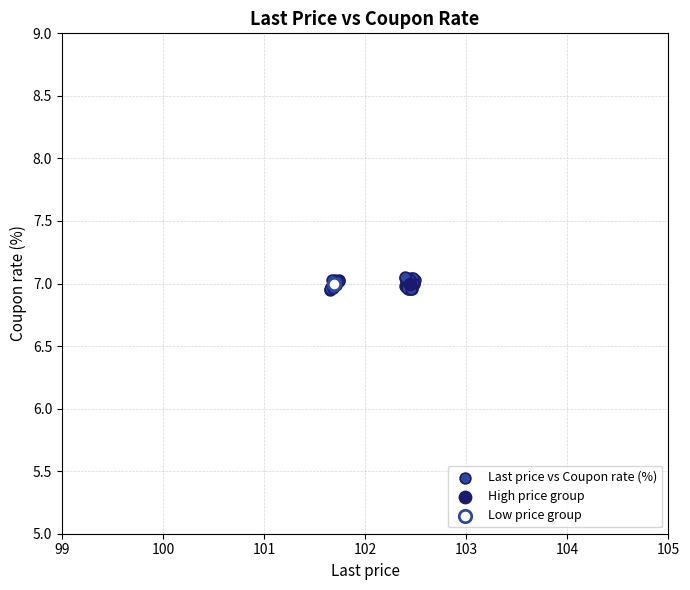

What are all the series names shown in the legend?

Last price vs Coupon rate (%), High price group, Low price group